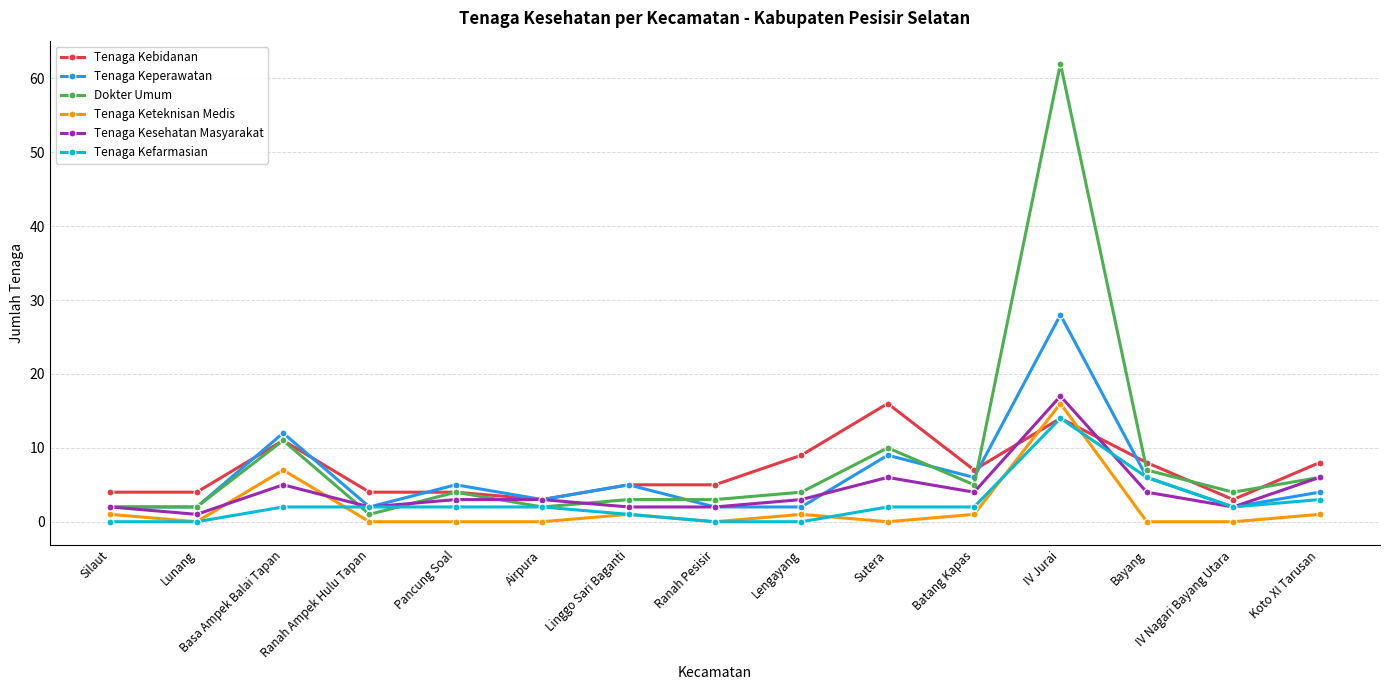

What is the total value across all series at Ranah Pesisir?

12